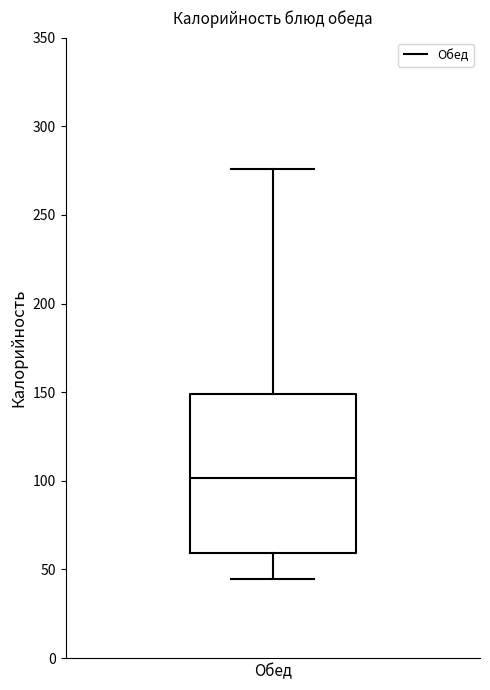

Read this box plot against the y-axis: the position of the median line, the range covered by the box, and the ends of both whiskers. The values are not printed on the chart, so give them approximately, as read against the axis.

median 100, box 60 to 150, whiskers 45 to 275